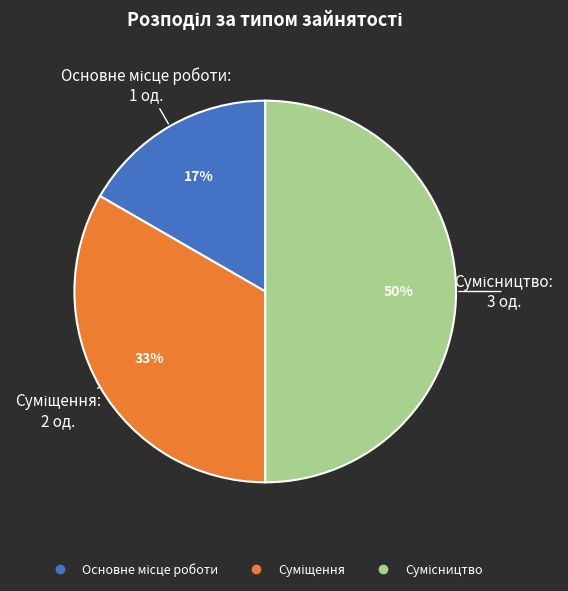

To the nearest percent, what is the difference between the largest and smallest slice percentages?

33%